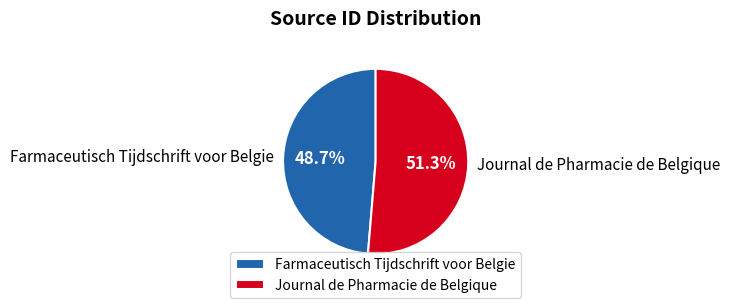

Does any single category account for the majority?

Yes